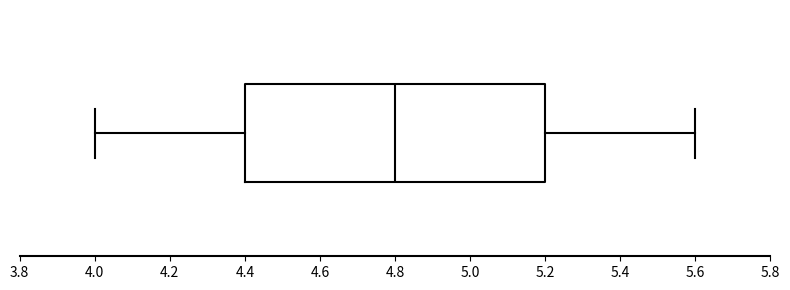

Where does the median line of the box sit on the x-axis? The values are not printed on the chart, so give them approximately, as read against the axis.

4.8